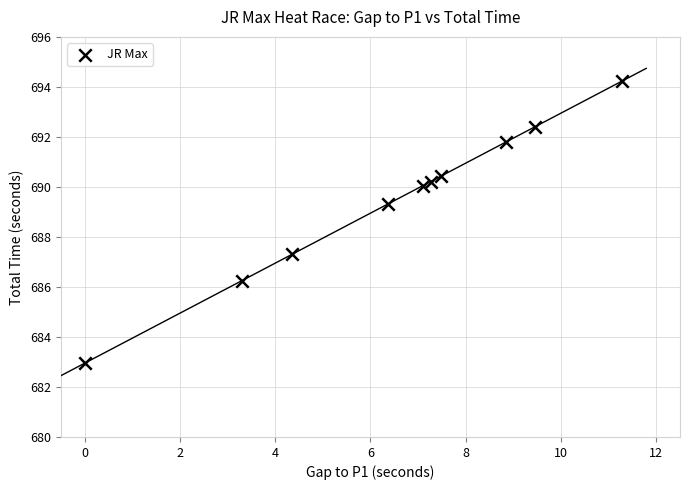

What is the range of Y values (max minus min)?

11.3